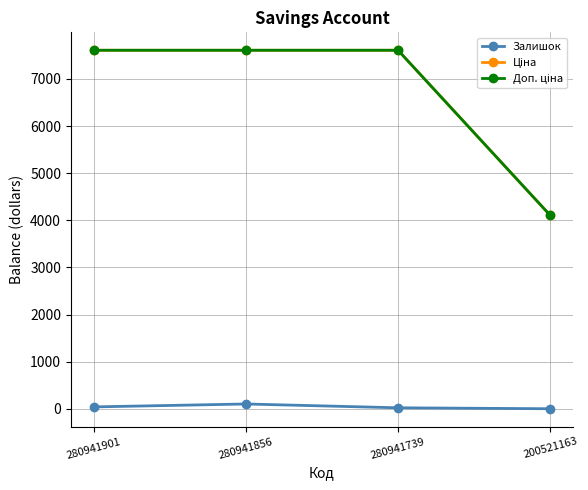

The Залишок series shows 41.0 at 280941901. True or false?

True